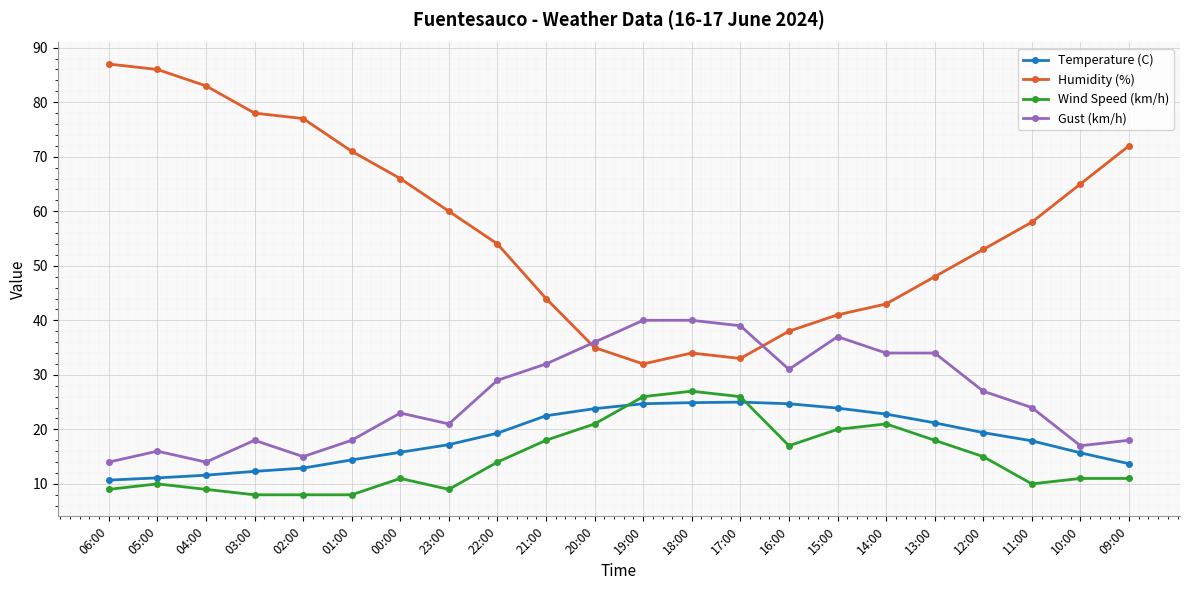

How many data points does each series have?

22